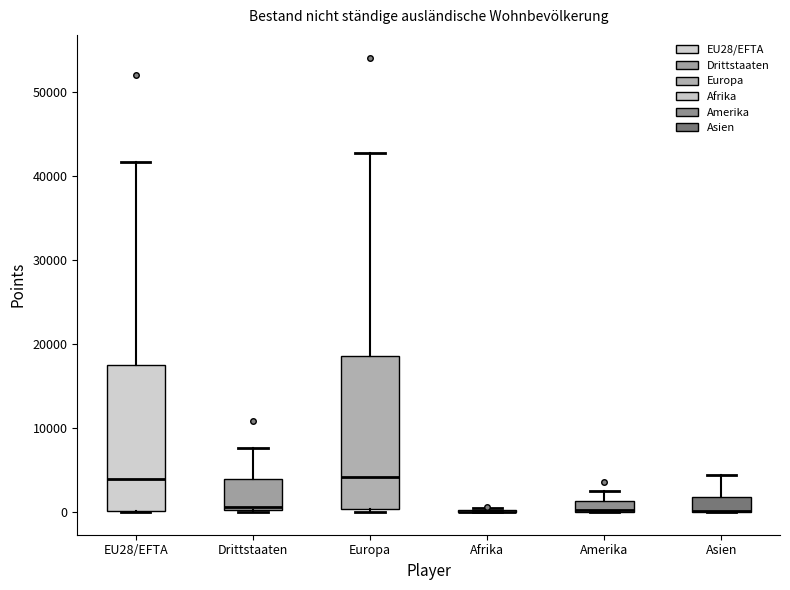

Where is the lower edge of the box for Europa on the y-axis? The values are not printed on the chart, so give them approximately, as read against the axis.

0